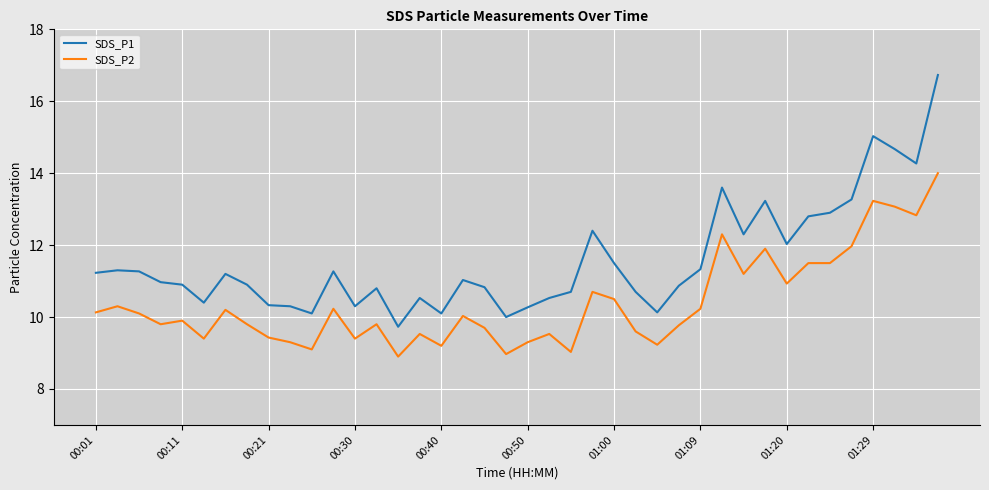

Rank the series by their maximum value, from highest to lowest.

SDS_P1, SDS_P2